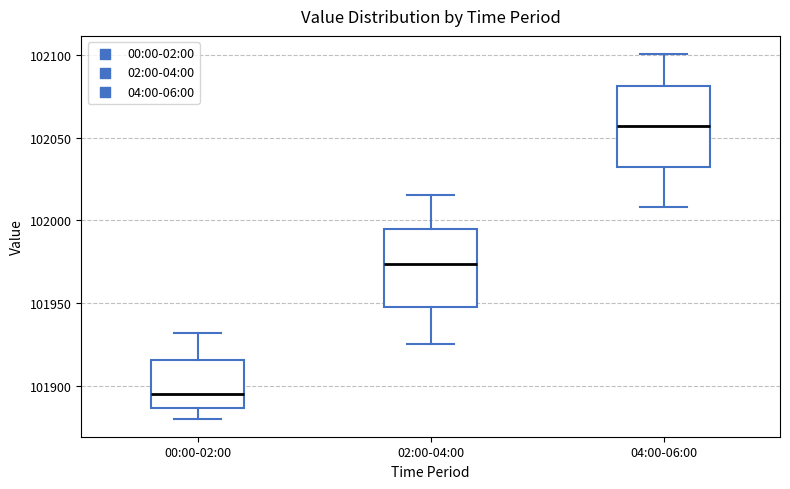

Reading left to right, read every box against the y-axis: the position of its median line, the range the box covers, and the ends of its whiskers. The values are not printed on the chart, so give them approximately, as read against the axis.

00:00-02:00: median 101895, box 101885 to 101915, whiskers 101880 to 101930
02:00-04:00: median 101975, box 101950 to 101995, whiskers 101925 to 102015
04:00-06:00: median 102055, box 102030 to 102080, whiskers 102010 to 102100